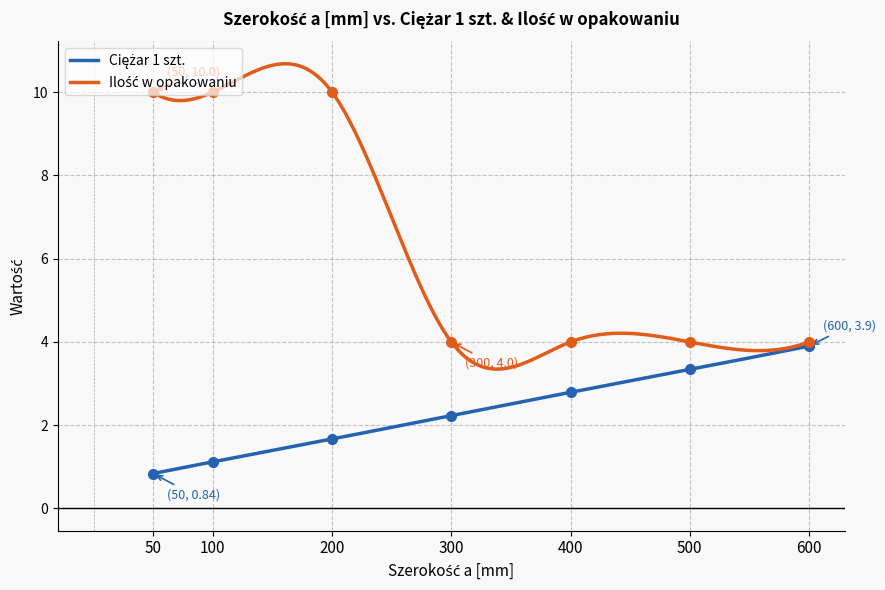

Reading left to right, what are all the values shown in this chart?

Ciężar 1 szt.: 50=0.8	100=1.1	200=1.7	300=2.2	400=2.8	500=3.3	600=3.9
Ilość w opakowaniu: 50=10.0	100=10.0	200=10.0	300=4.0	400=4.0	500=4.0	600=4.0